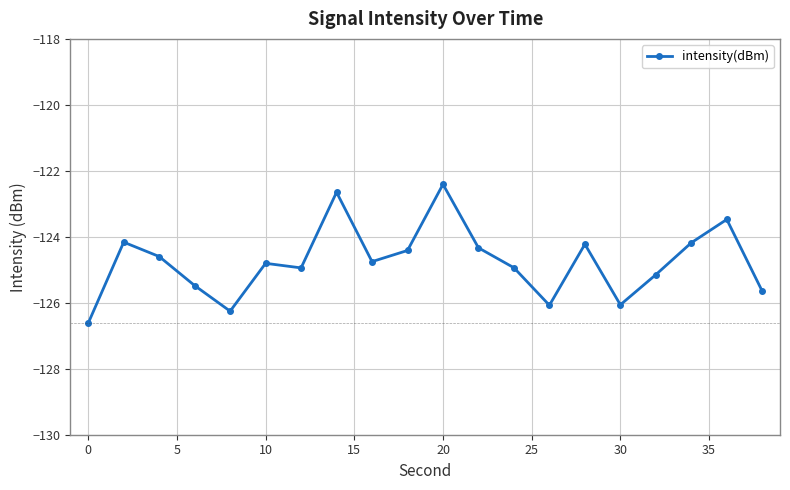

Is this an area chart (filled region under the line)?

No